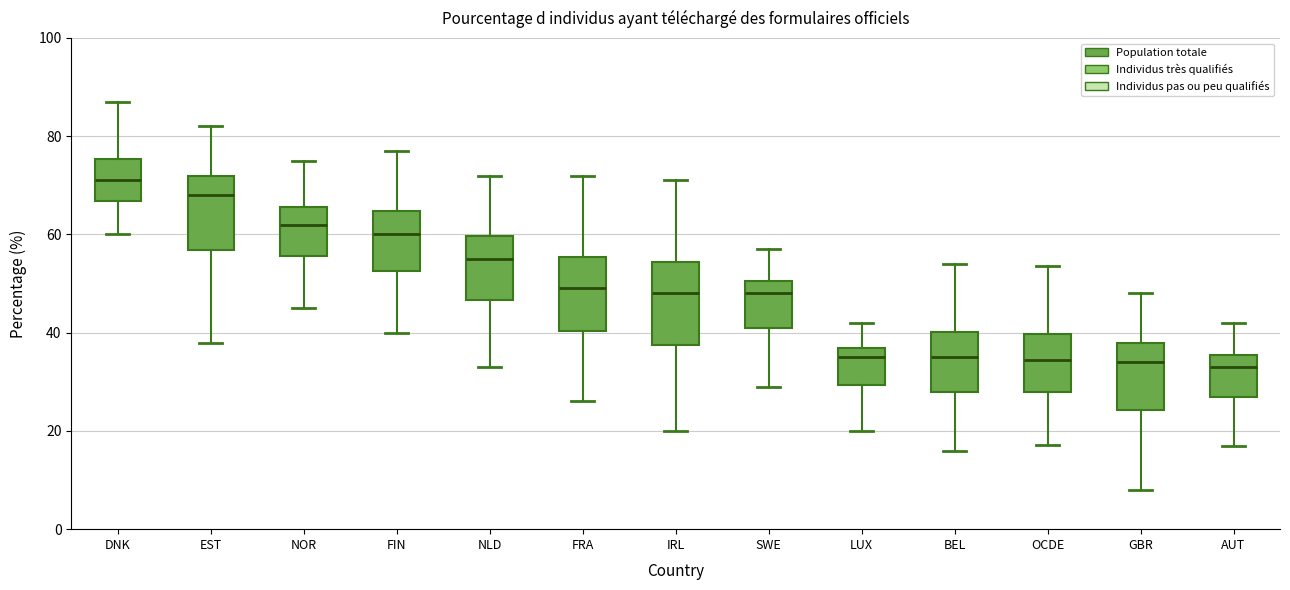

Where is the lower edge of the box for NLD on the y-axis? The values are not printed on the chart, so give them approximately, as read against the axis.

46